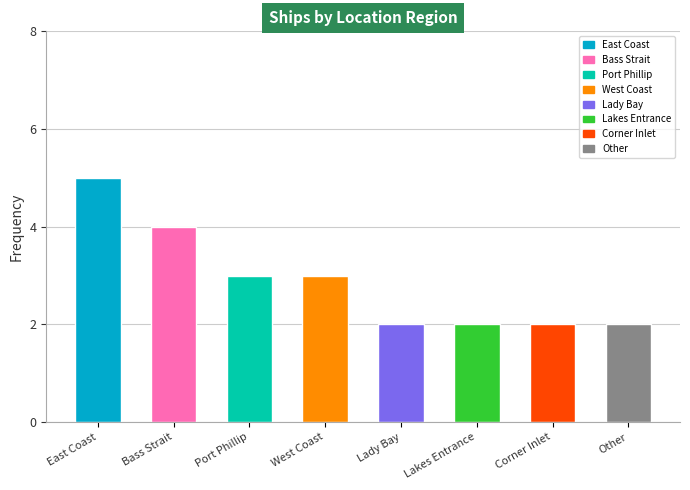

Reading left to right, list all the values displayed in this chart.

5	4	3	3	2	2	2	2